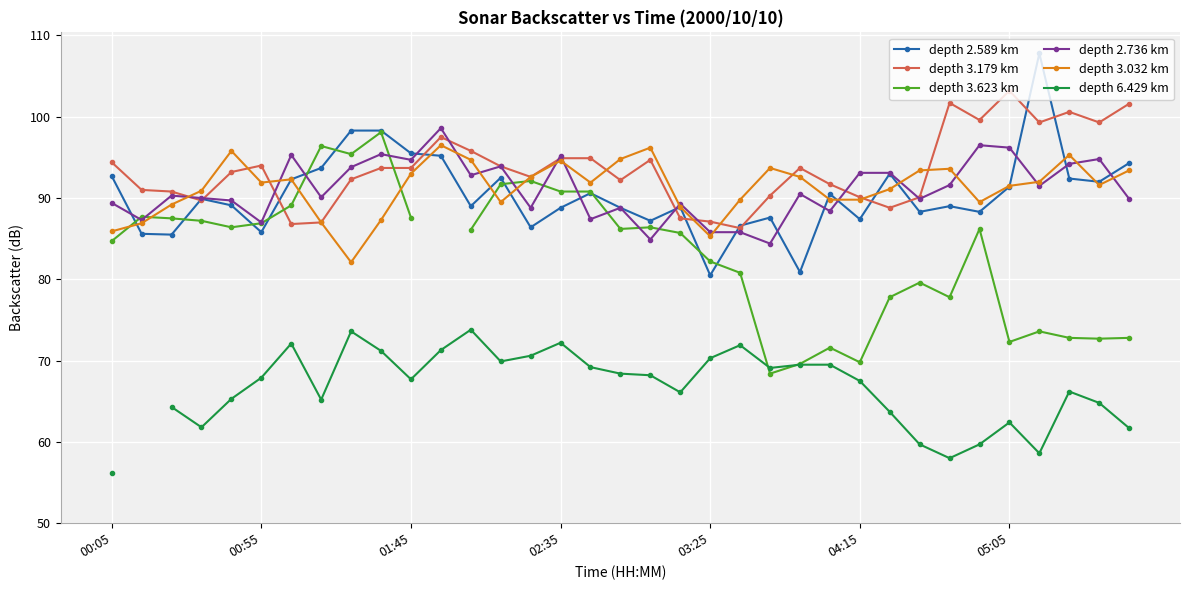

At 00:05, list the series in order from smallest to largest.

depth 6.429 km, depth 3.623 km, depth 3.032 km, depth 2.736 km, depth 2.589 km, depth 3.179 km